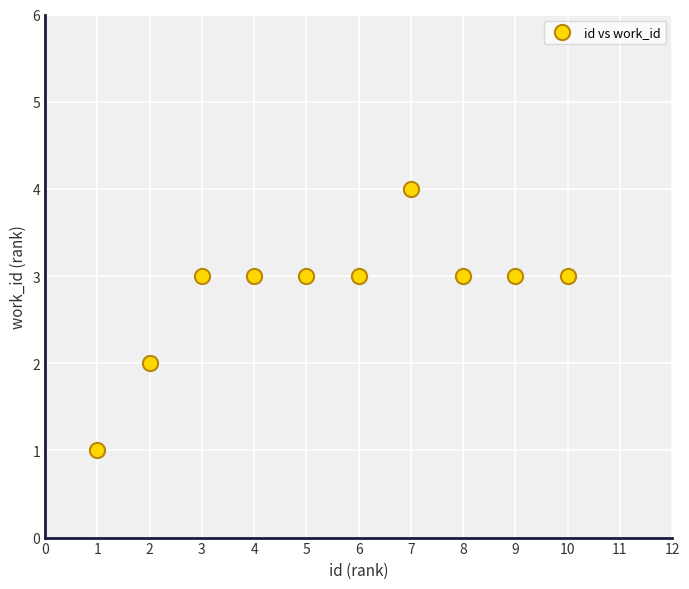

What is the average Y value?

3